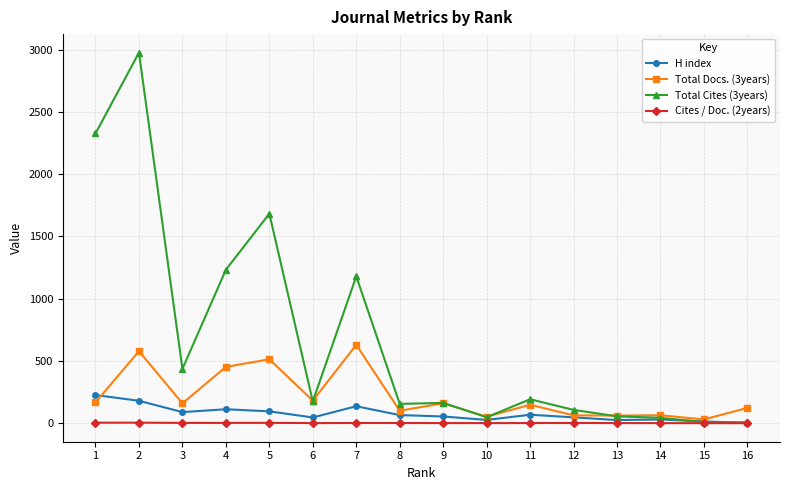

Which series has the largest range (max minus min)?

Total Cites (3years)